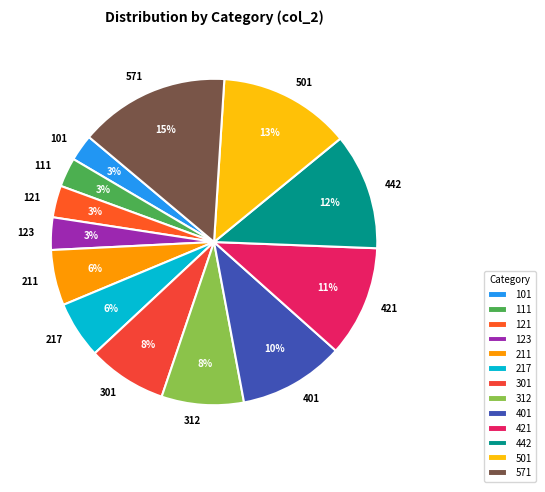

Is the sum of 101 and 217 greater than half?

No